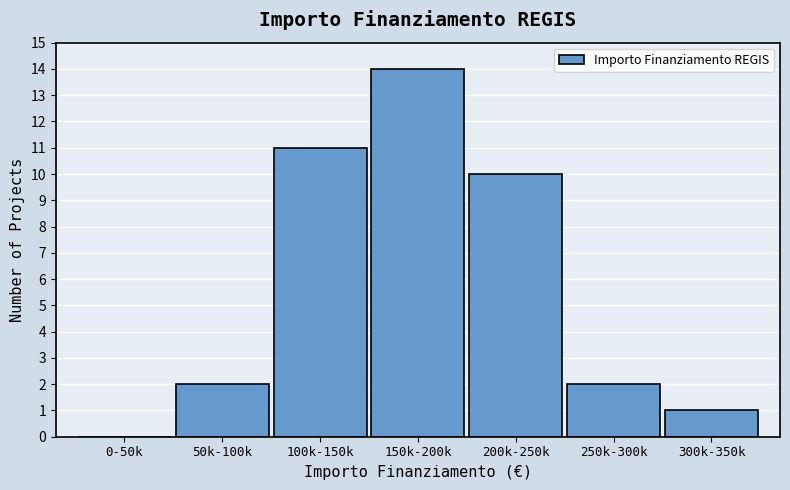

Reading left to right, transcribe all the data shown in this chart.

0-50k=0	50k-100k=2	100k-150k=11	150k-200k=14	200k-250k=10	250k-300k=2	300k-350k=1